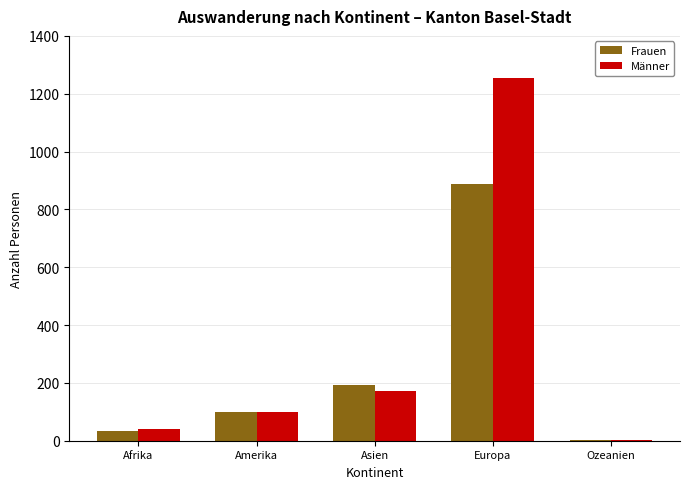

How many distinct data groups are displayed?

2